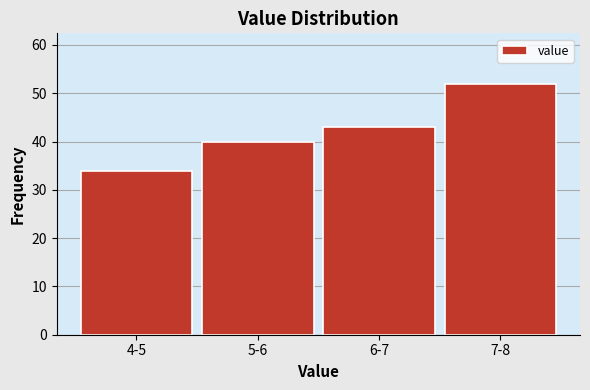

Reading left to right, transcribe all the data shown in this chart.

4-5=34	5-6=40	6-7=43	7-8=52